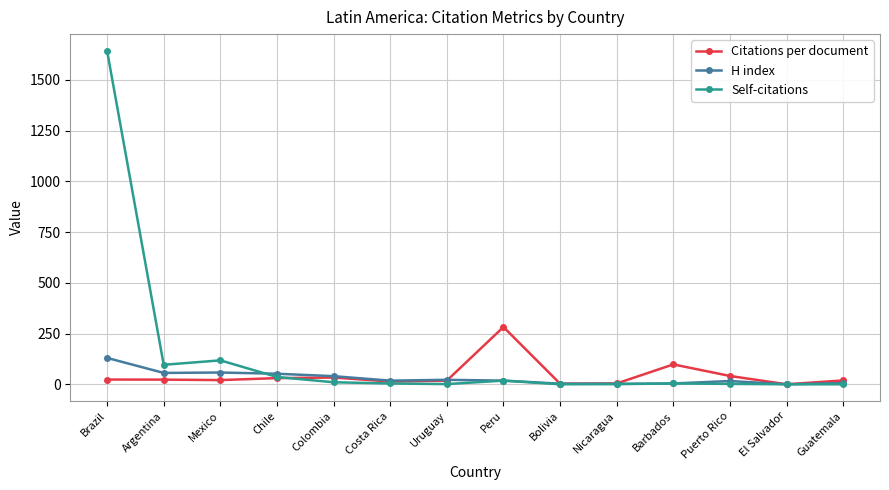

What is the label of the 8th point from the left?

Peru